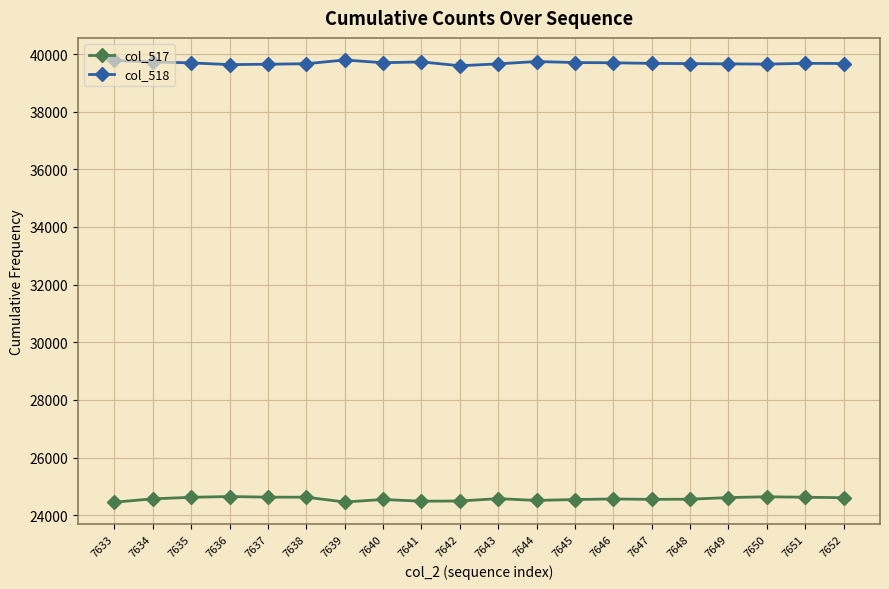

Is this an area chart (filled region under the line)?

No